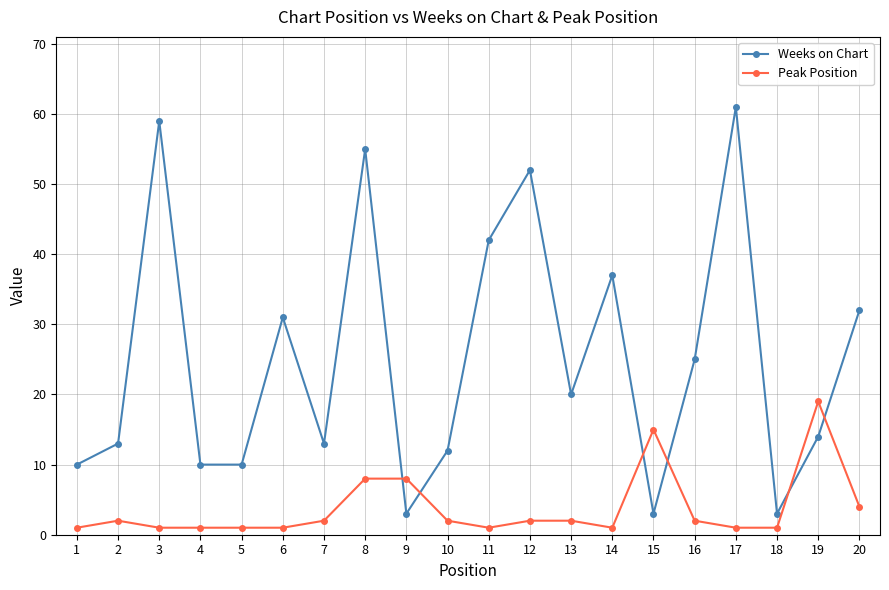

Count the number of data series in this chart.

2